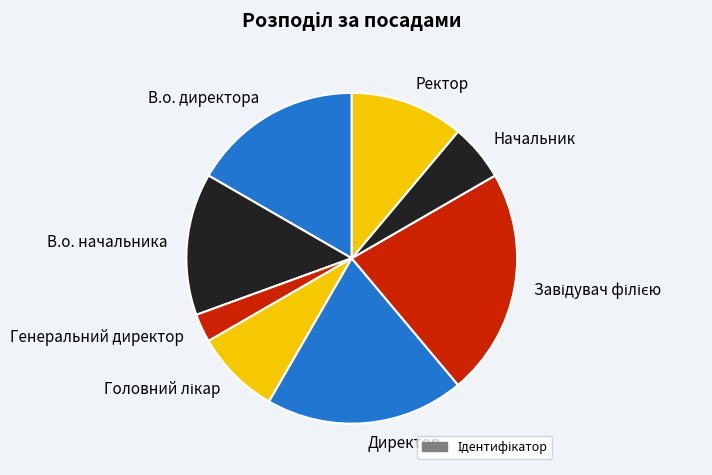

True or false: Ректор accounts for 18% of the total.

False